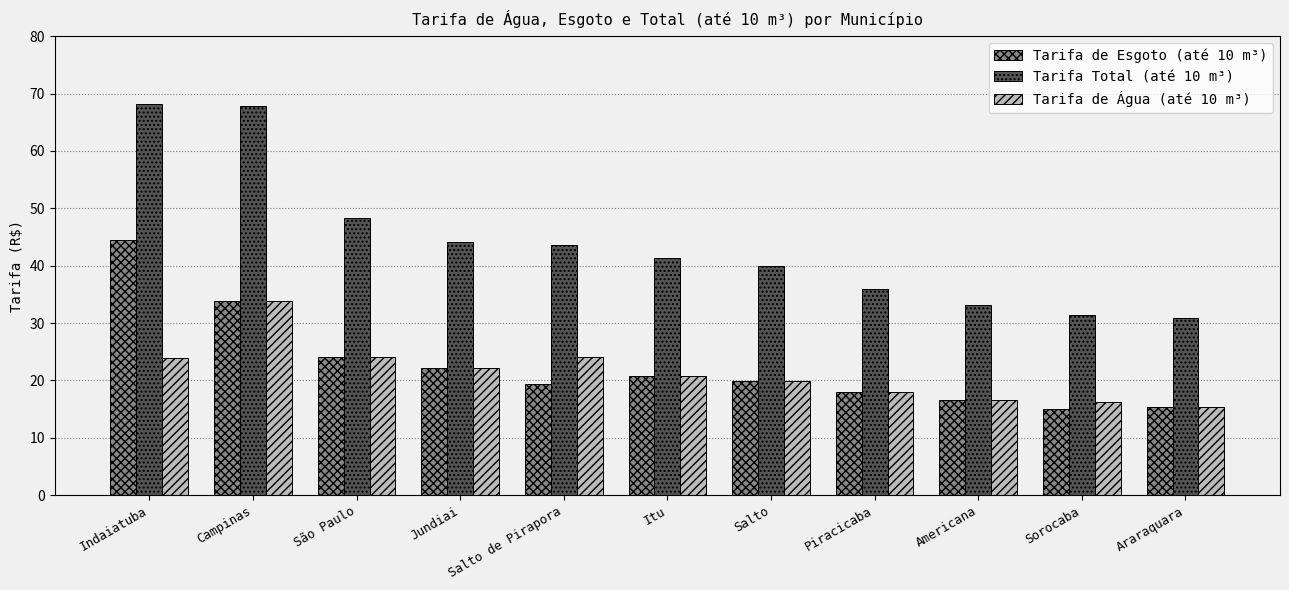

Which category has the highest value in the Tarifa de Esgoto (até 10 m³) series?

Indaiatuba